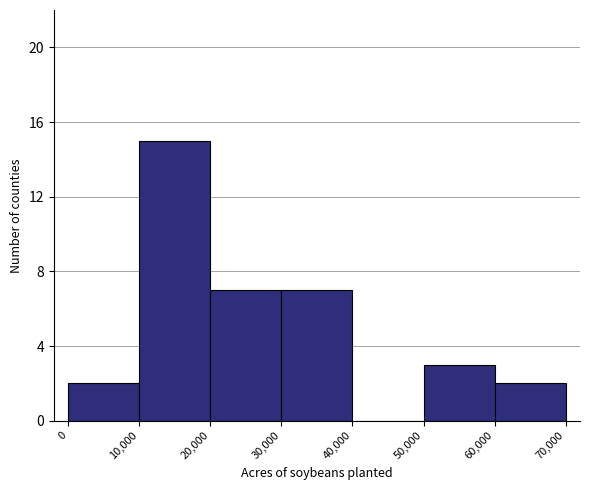

Over which range of the x-axis is the bar tallest?

10,000 to 20,000